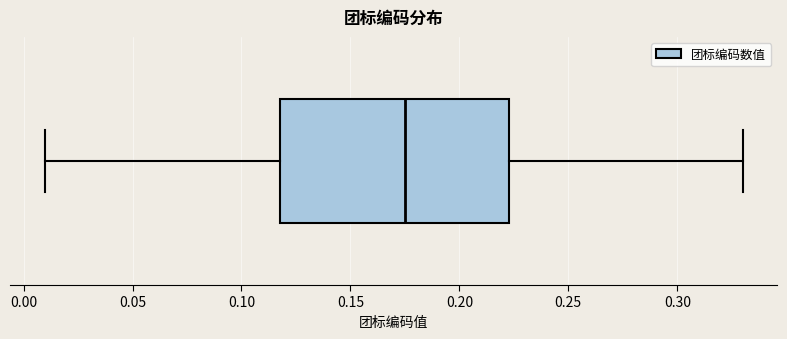

Read this box plot against the x-axis: the position of the median line, the range covered by the box, and the ends of both whiskers. The values are not printed on the chart, so give them approximately, as read against the axis.

median 0.175, box 0.120 to 0.225, whiskers 0.010 to 0.330